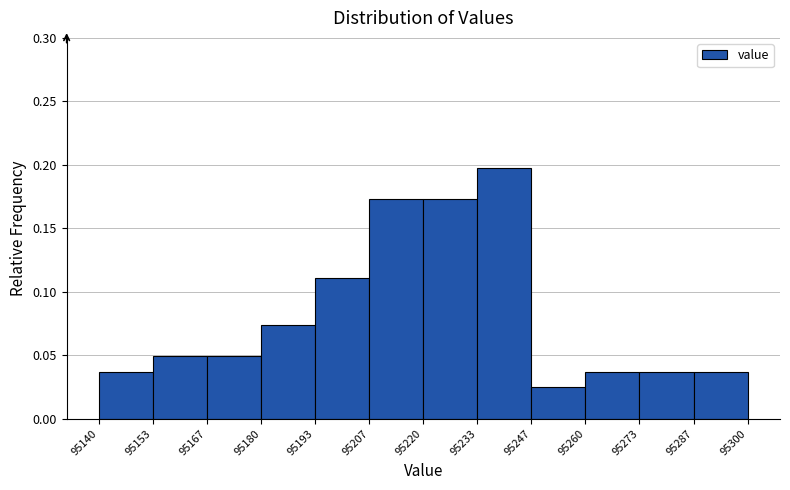

Over which range of the x-axis is the bar tallest?

95233 to 95247